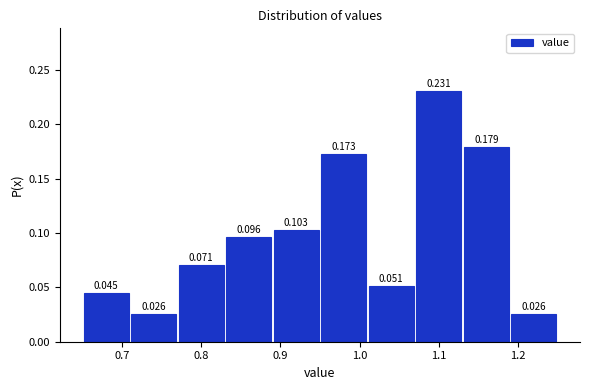

Reading left to right, list every bar in this chart as the range it spans on the x-axis followed by its height.

0.65 to 0.71: 0.045
0.71 to 0.77: 0.026
0.77 to 0.83: 0.071
0.83 to 0.89: 0.096
0.89 to 0.95: 0.103
0.95 to 1.01: 0.173
1.01 to 1.07: 0.051
1.07 to 1.13: 0.231
1.13 to 1.19: 0.179
1.19 to 1.25: 0.026